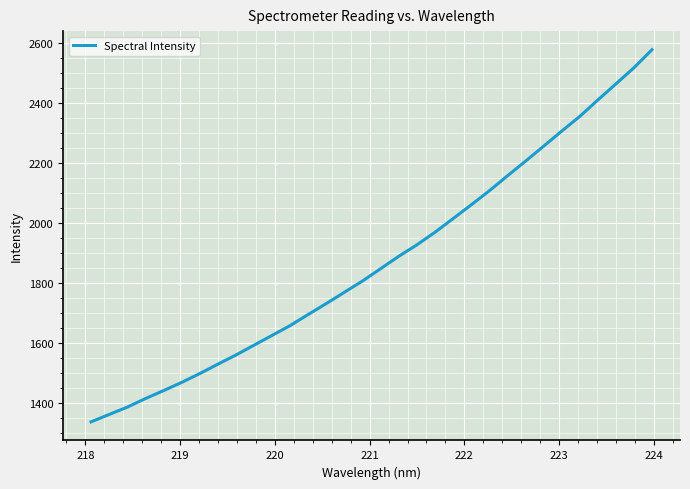

What is the minimum value shown in the chart?

1337.5